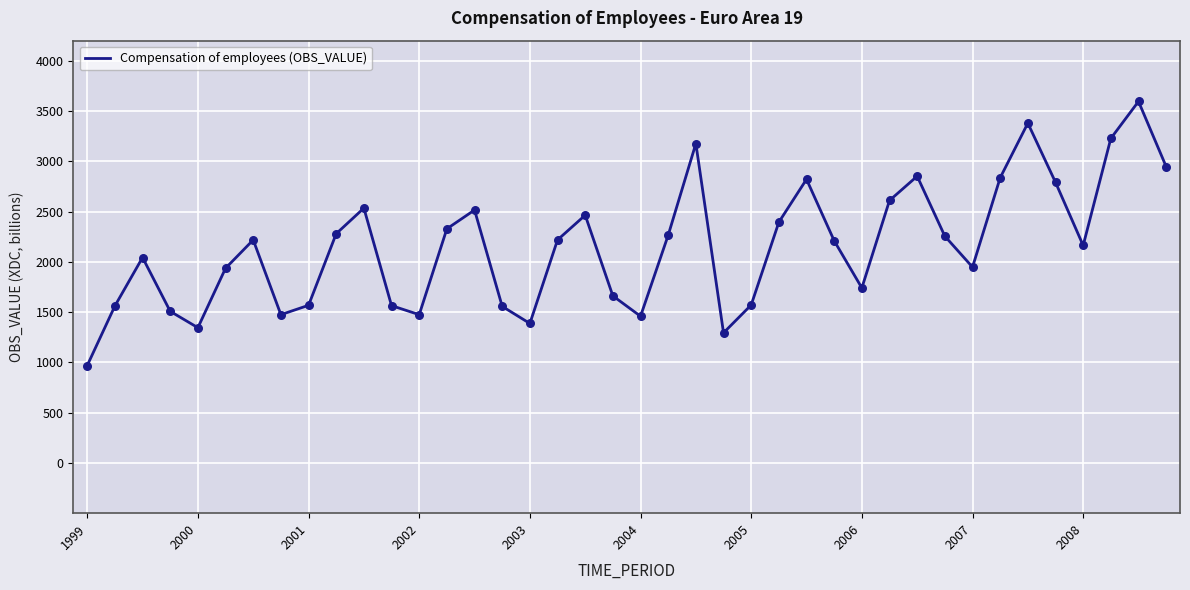

What is the maximum value shown in the chart?

3595.6